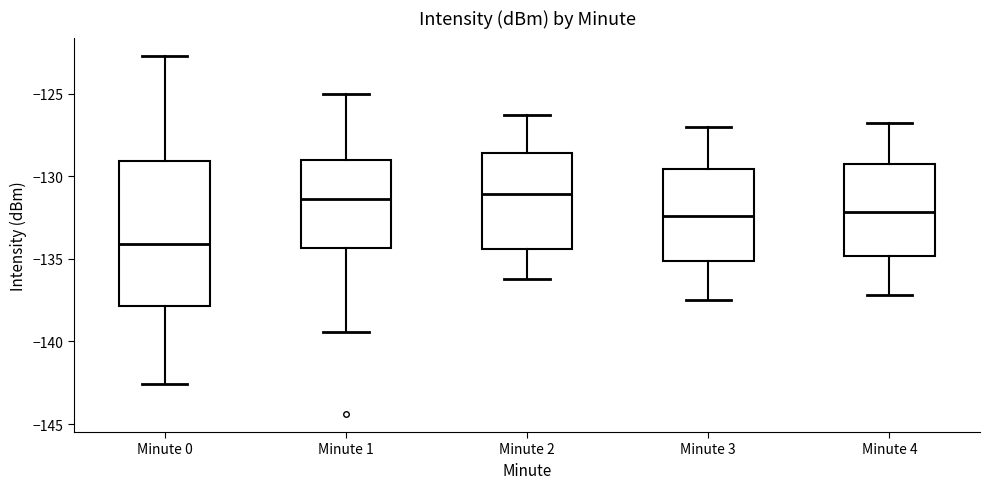

Which box is the tallest, from its lower edge to its upper edge?

Minute 0